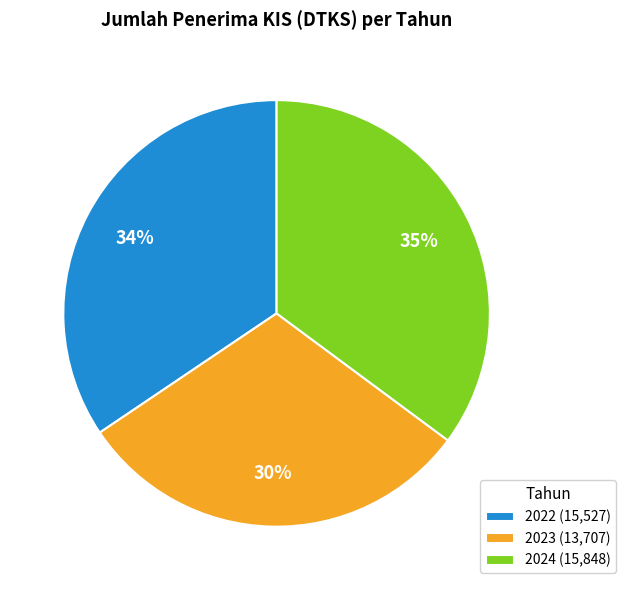

What is the ratio of the value at 2023 to the value at 2022?

0.9